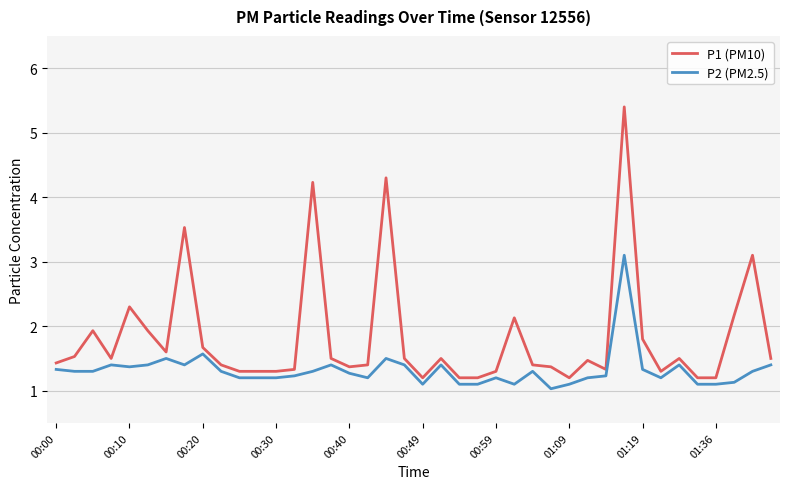

Rank the series by their maximum value, from lowest to highest.

P2 (PM2.5), P1 (PM10)